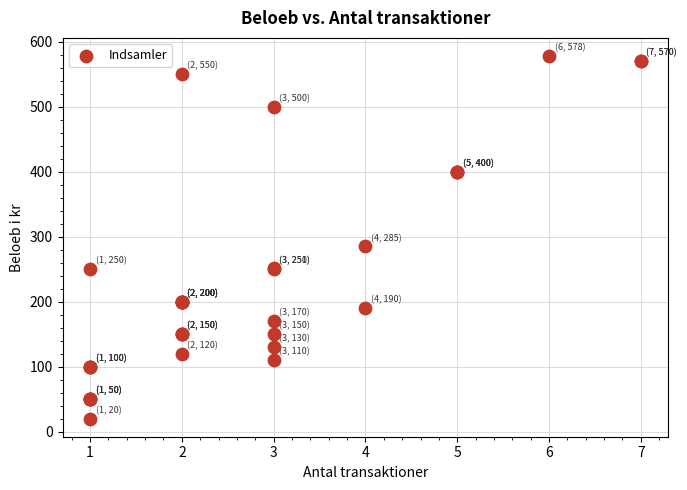

What Y value in the scatter plot is closest to 299?

285